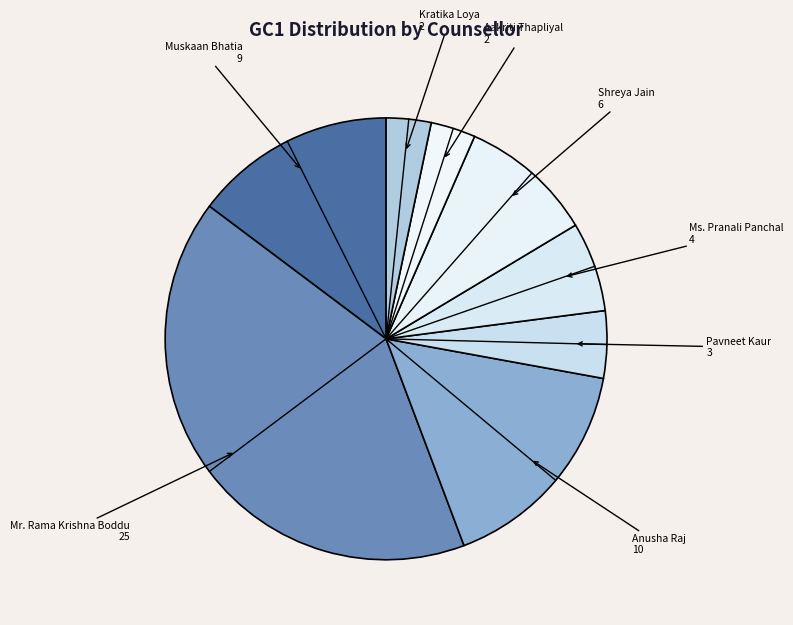

Is there a majority slice in this chart?

No